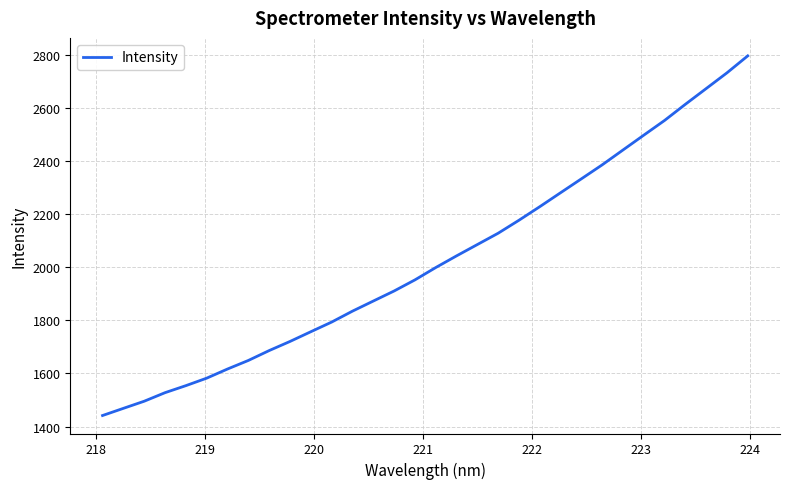

What is the greatest value displayed?

2796.6